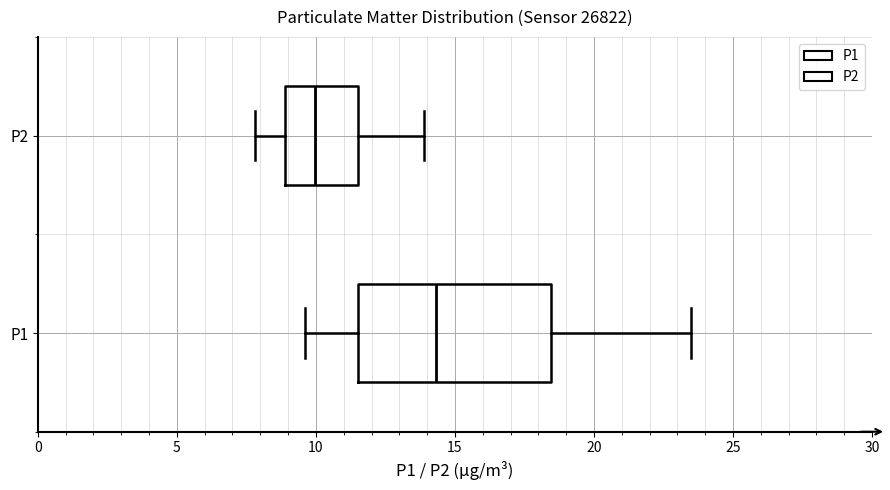

Comparing the boxes themselves (not the whiskers), which one is the widest?

P1